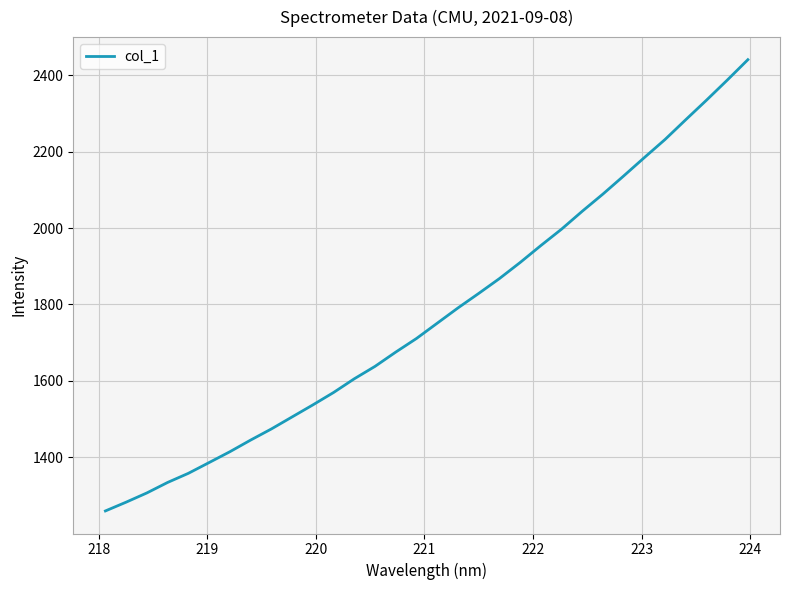

What is the sum of all values?

56734.4